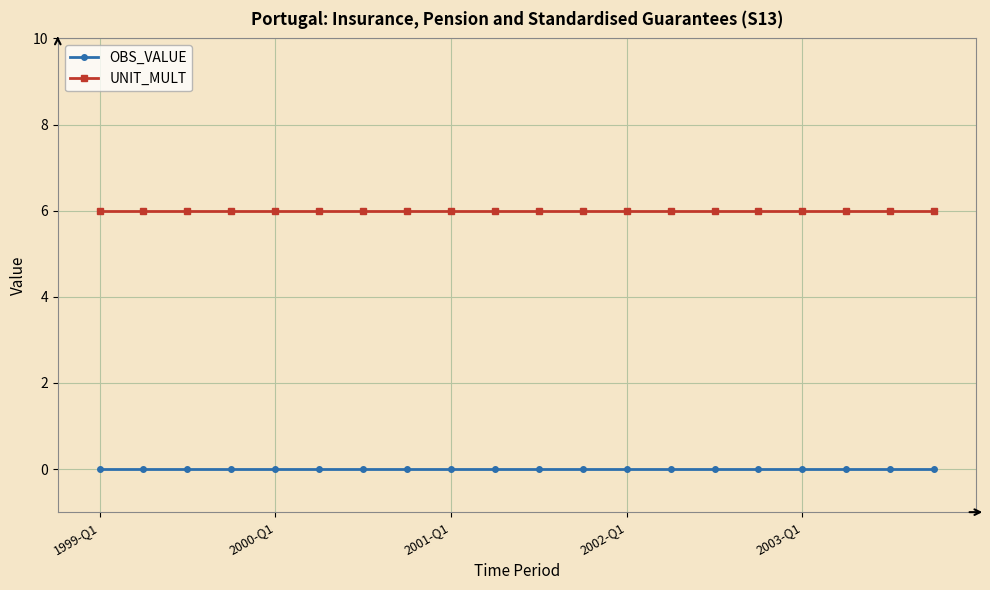

True or false: UNIT_MULT and OBS_VALUE cross at least once.

False